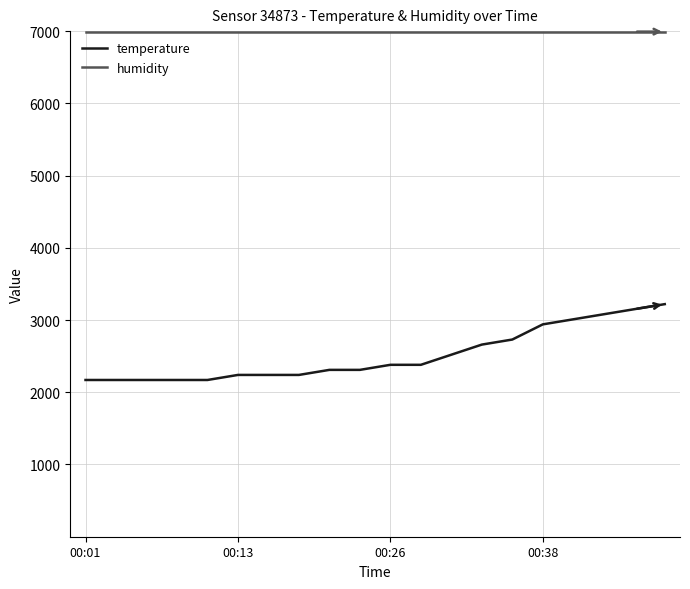

Where is temperature nearest to the value 2?

00:01